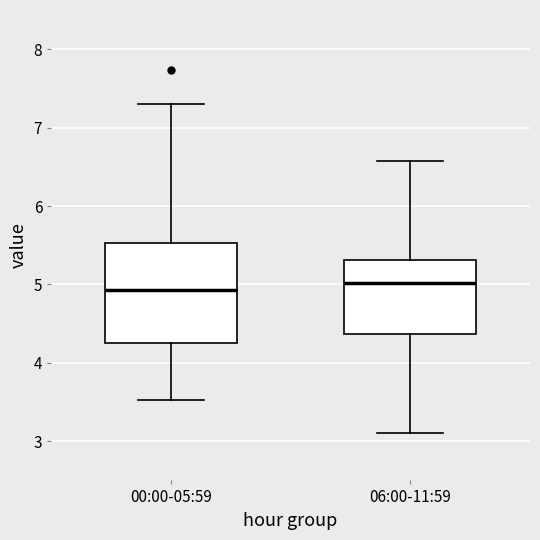

Comparing the boxes themselves (not the whiskers), which one is the tallest?

00:00-05:59